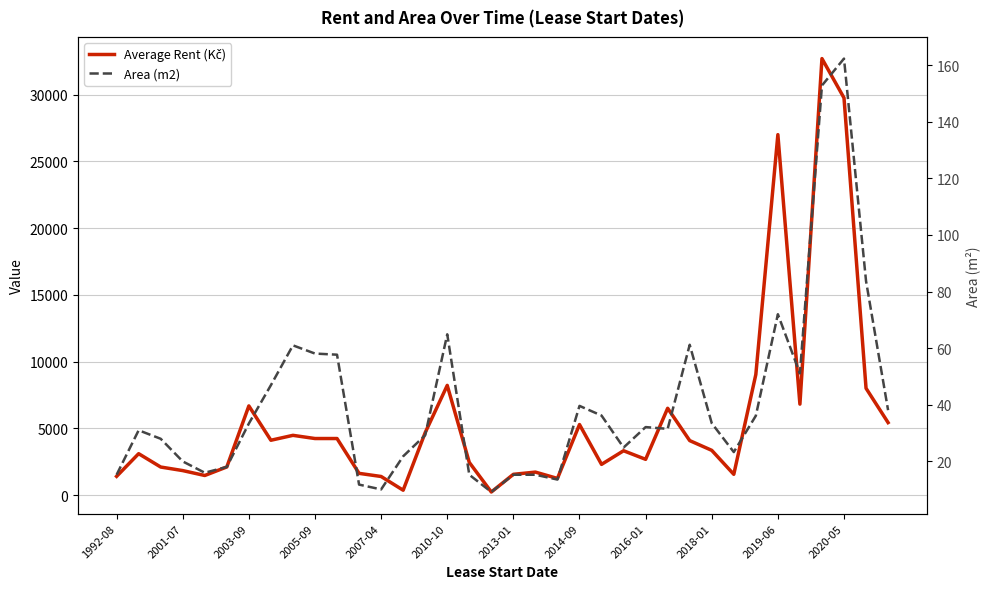

True or false: Area (m2) and Average Rent (Kč) cross at least once.

False